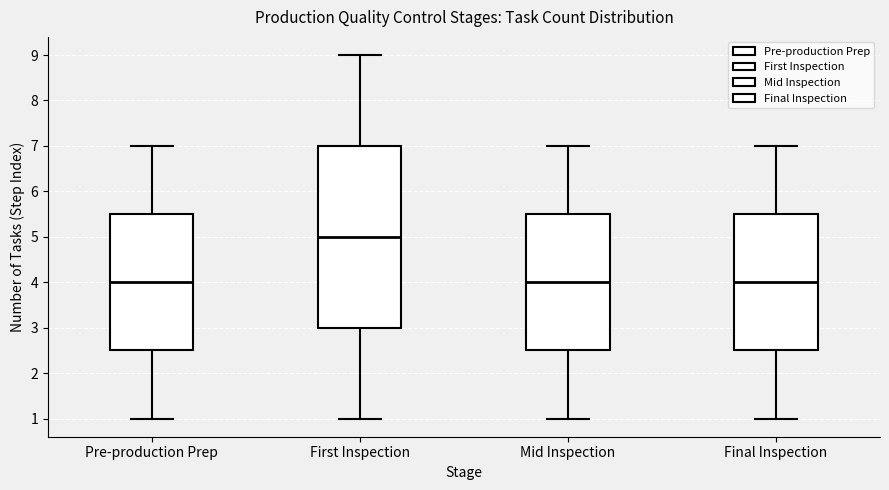

Comparing the boxes themselves (not the whiskers), which one is the tallest?

First Inspection